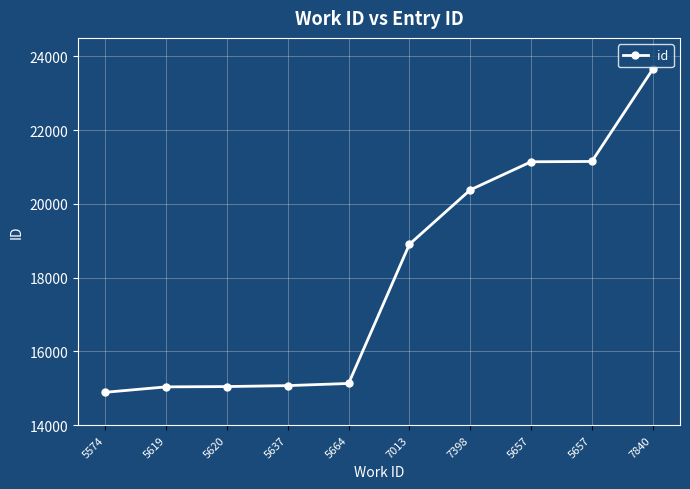

How many data points are less than 18903?

5